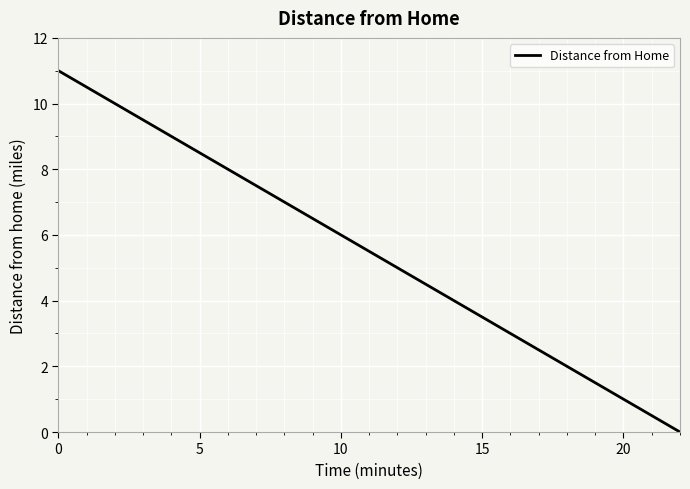

What is the sum of all values?

66